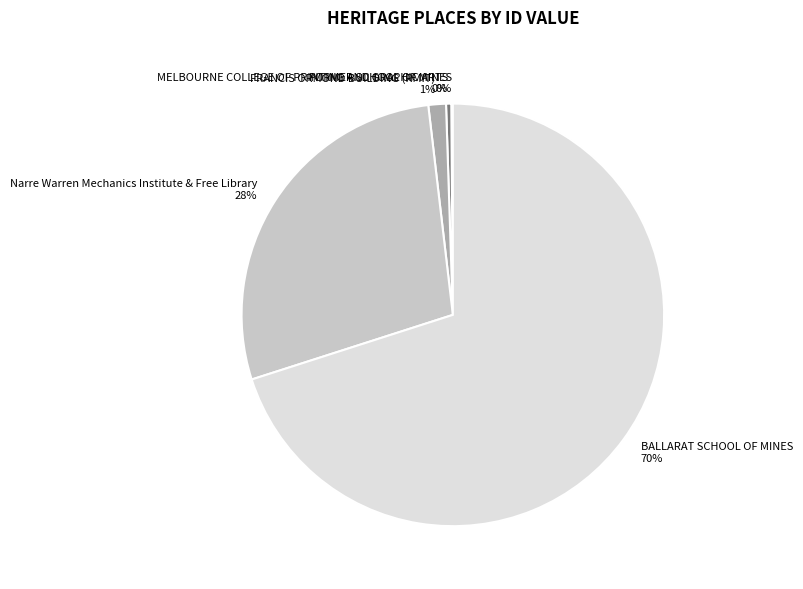

Does MELBOURNE COLLEGE OF PRINTING AND GRAPHIC ARTS account for over 50% of the chart?

No